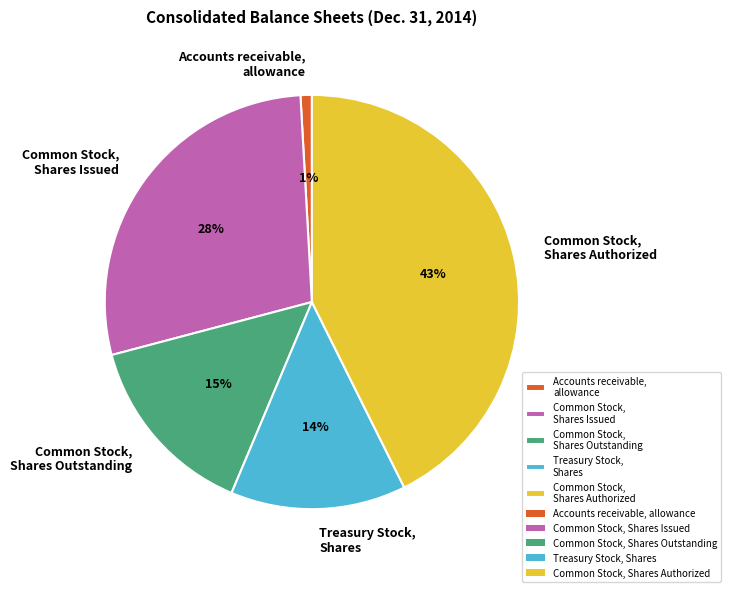

Which category has the smallest portion of the pie?

Accounts receivable, allowance